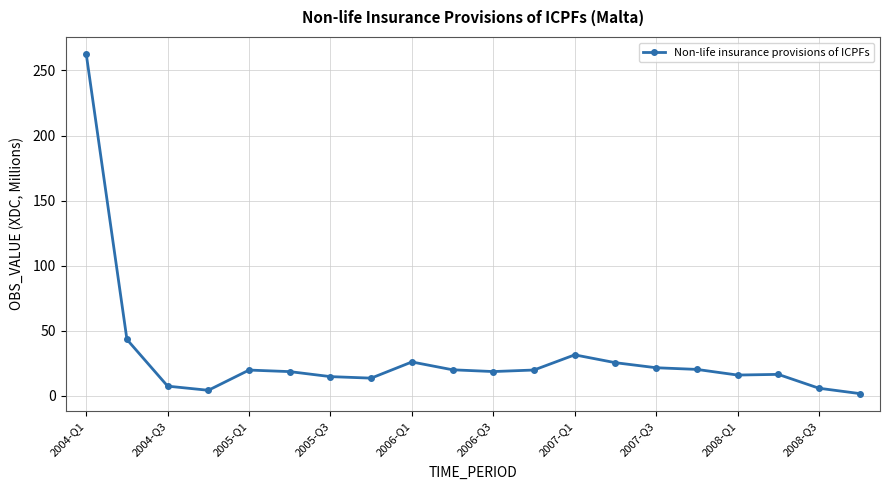

What is the value of the 7th point from the left?

14.7